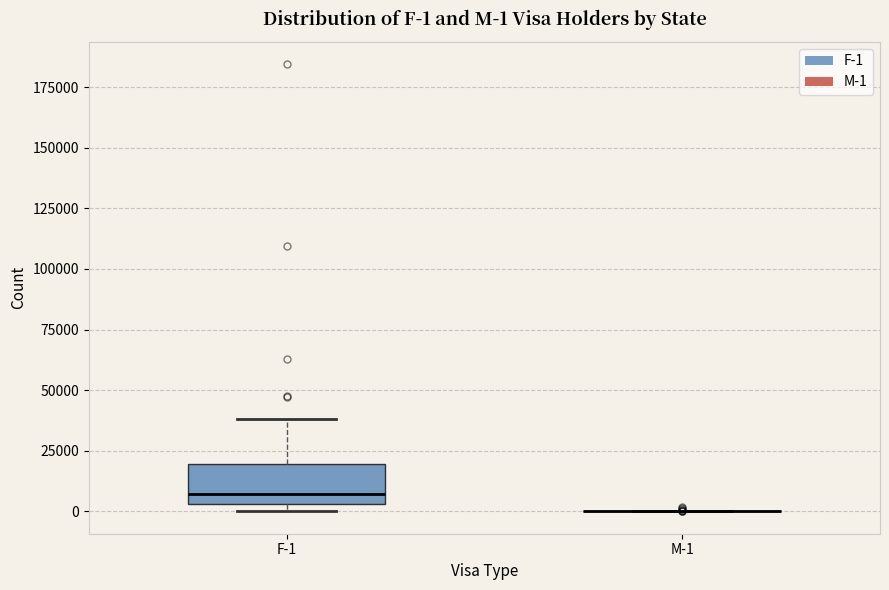

Which box is the tallest, from its lower edge to its upper edge?

F-1